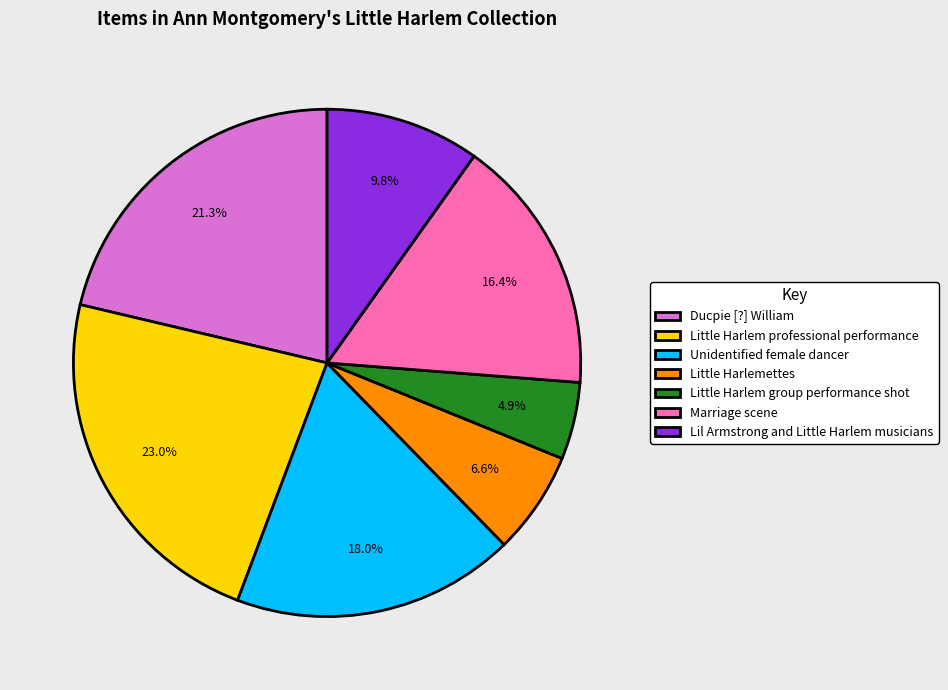

What is the smallest slice in the pie chart?

Little Harlem group performance shot